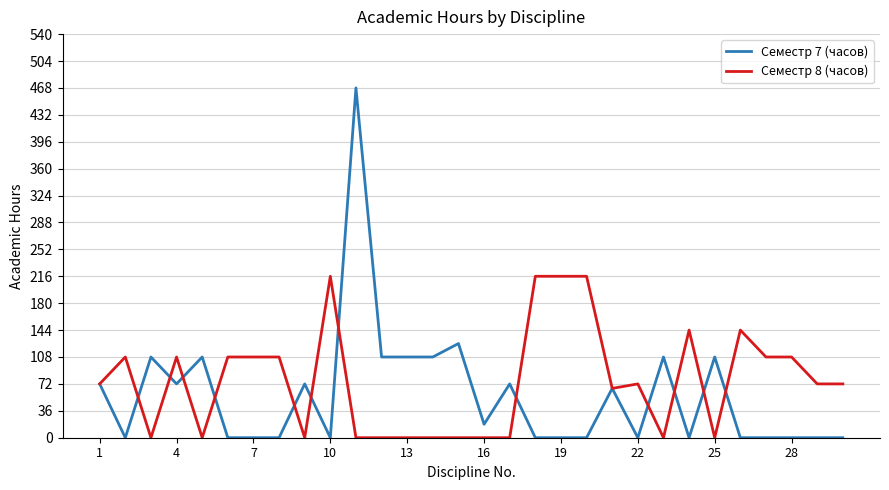

What is the difference between the maximum and minimum values in the Семестр 8 (часов) series?

216